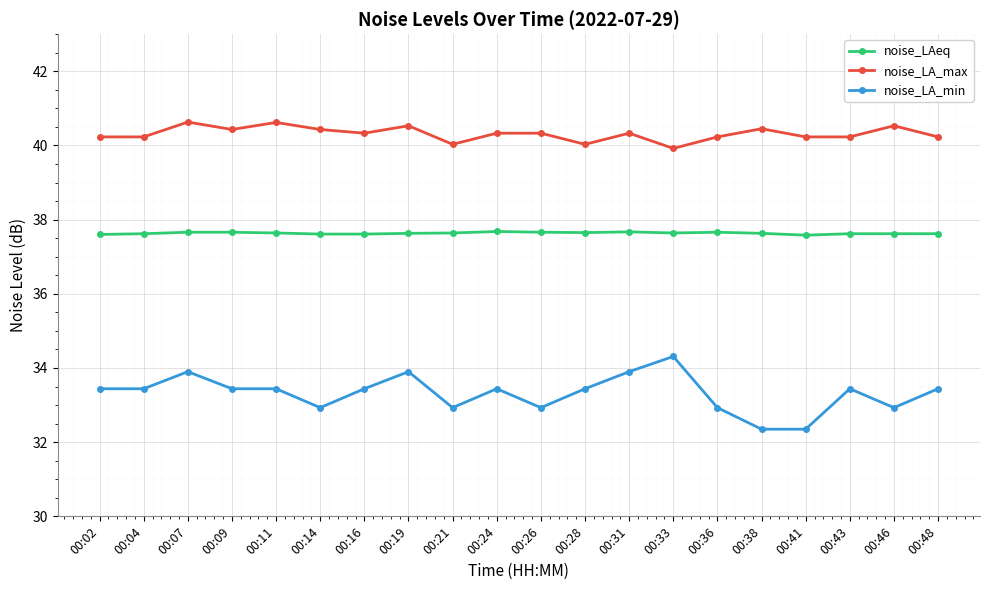

True or false: noise_LAeq has a value of 37.6 at 00:33.

True